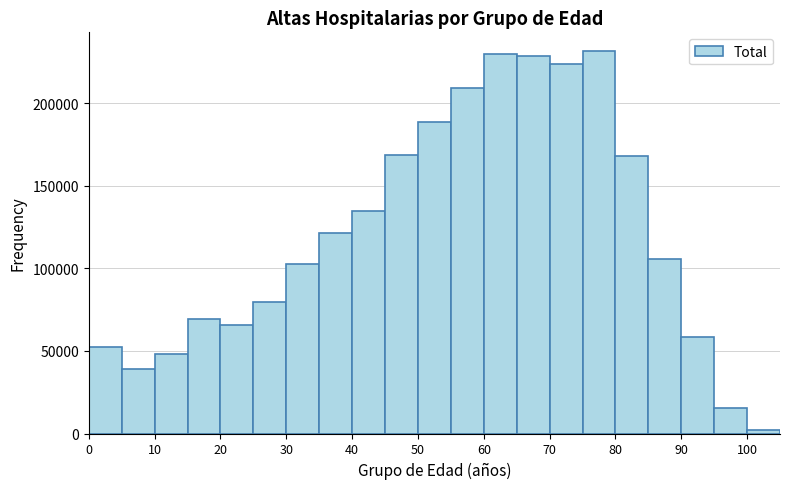

How tall is the bar that spans 90 to 95 on the x-axis? The values are not printed on the chart, so give them approximately, as read against the axis.

60000